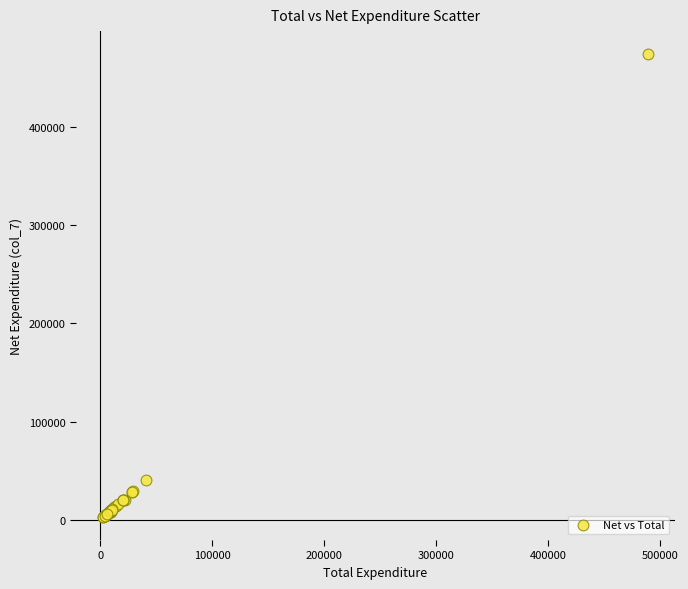

What Y value in the scatter plot is closest to 238644?

40702